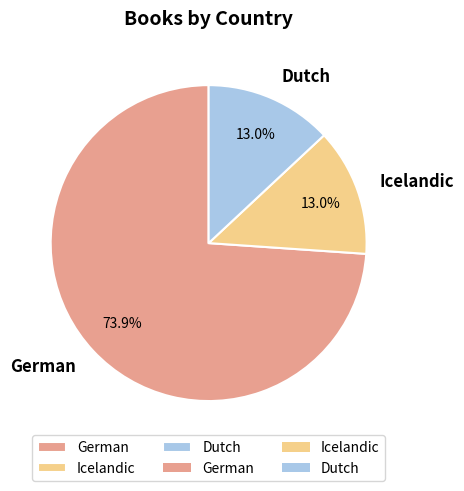

What is the ratio of the value at Dutch to the value at Icelandic?

1.0